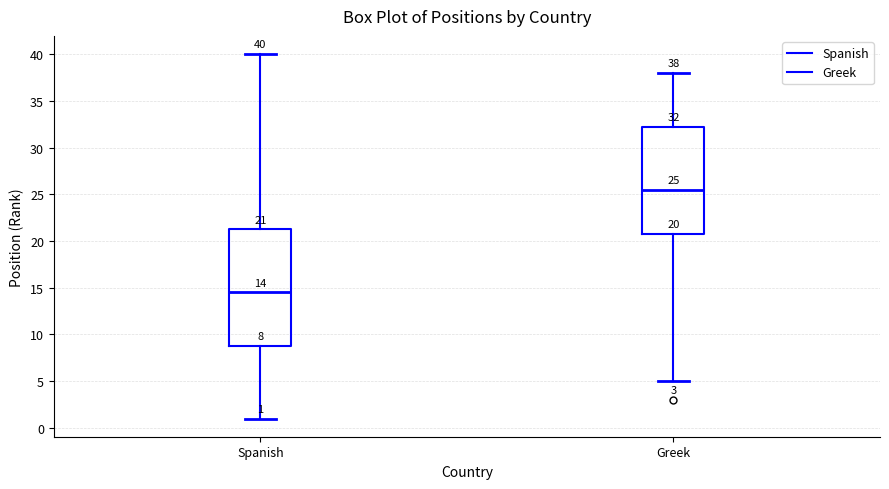

Which box's median line is the highest?

Greek